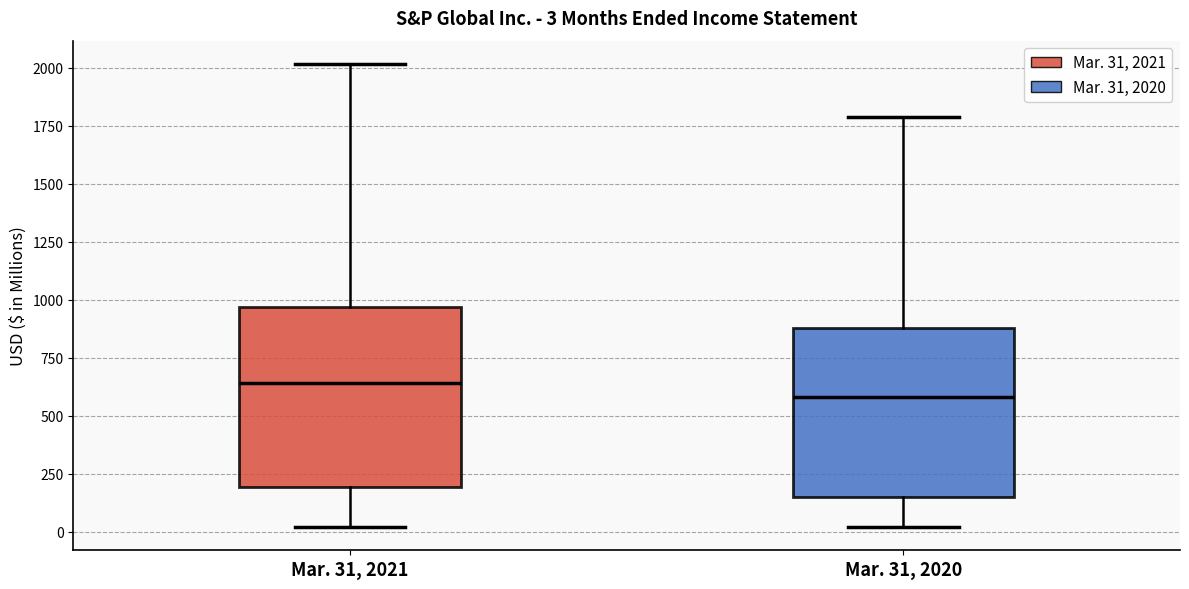

Which box has the lowest median line?

Mar. 31, 2020